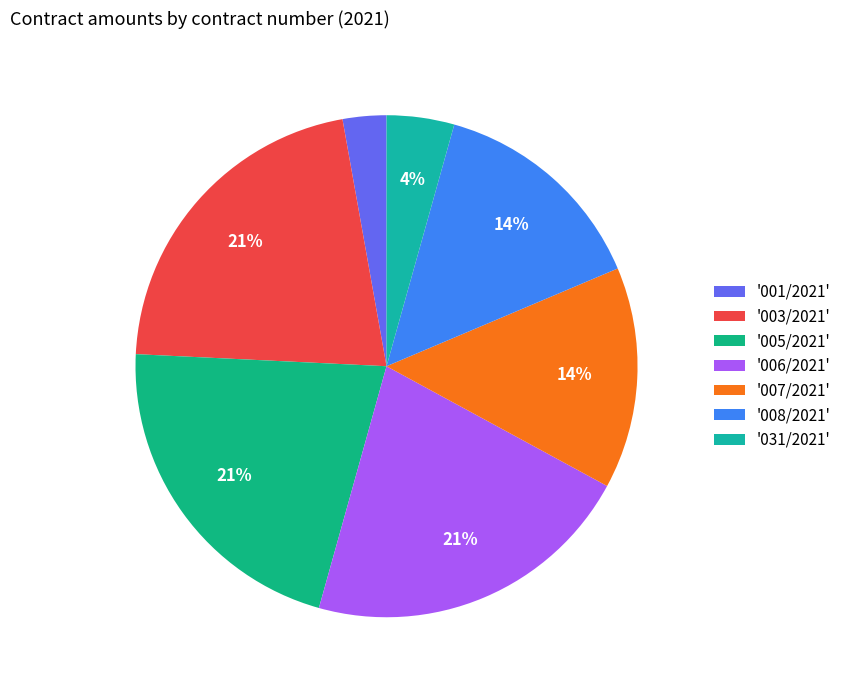

What is the smallest slice in the pie chart?

'001/2021'